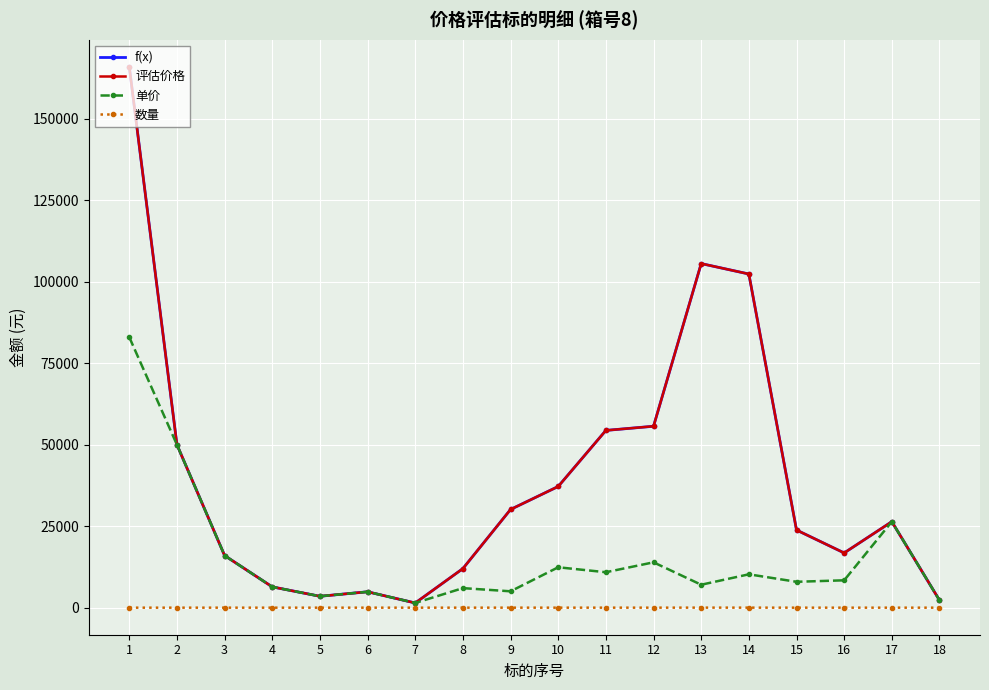

The 单价 series shows 9505 at 13. True or false?

False